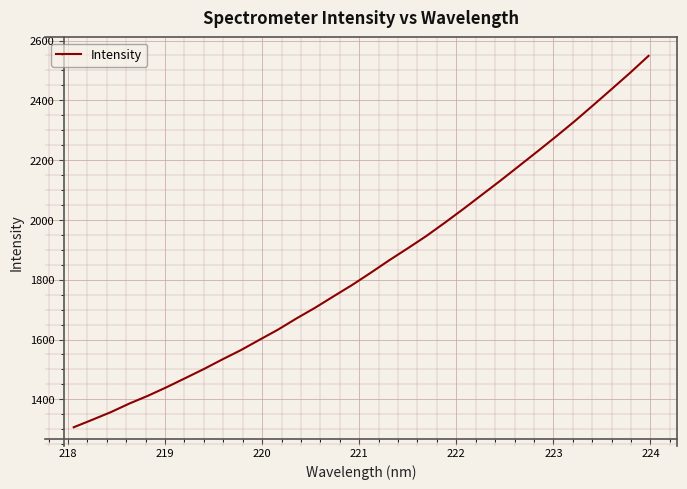

What is the maximum value shown in the chart?

2548.8